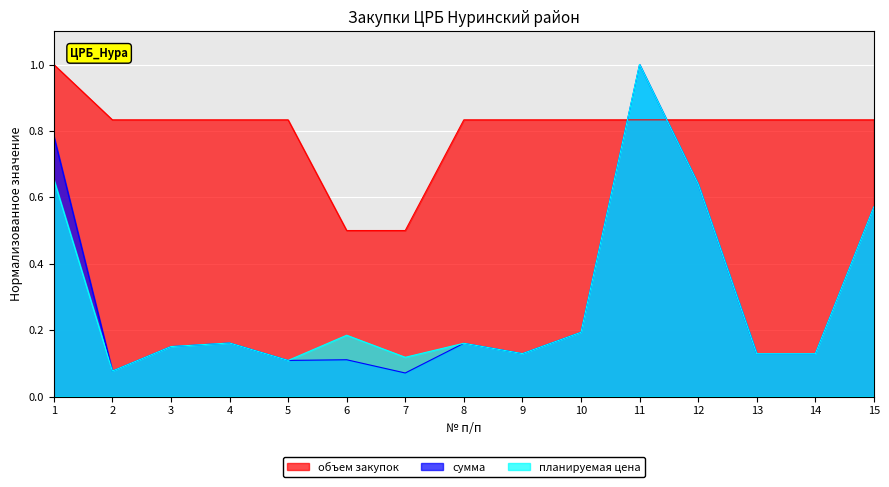

The планируемая цена series shows 0.0 at 13. True or false?

False